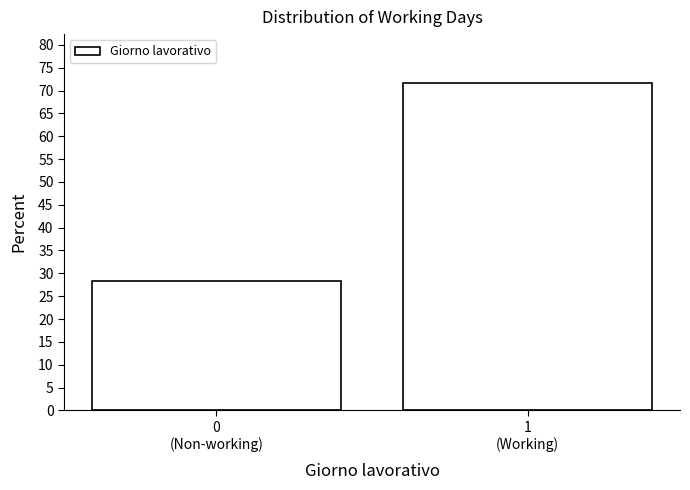

Reading left to right, extract all data points from this chart.

28.4	71.6